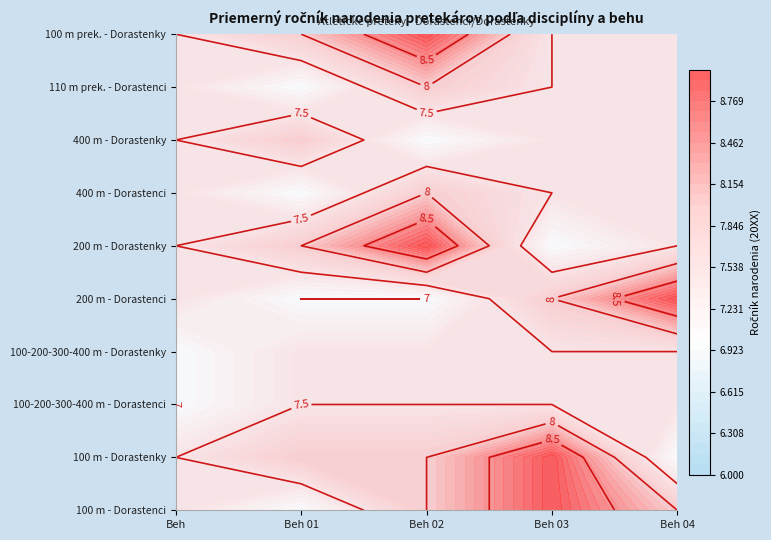

The 110 m prek. - Dorastenci series shows 11 at Beh 01. True or false?

False